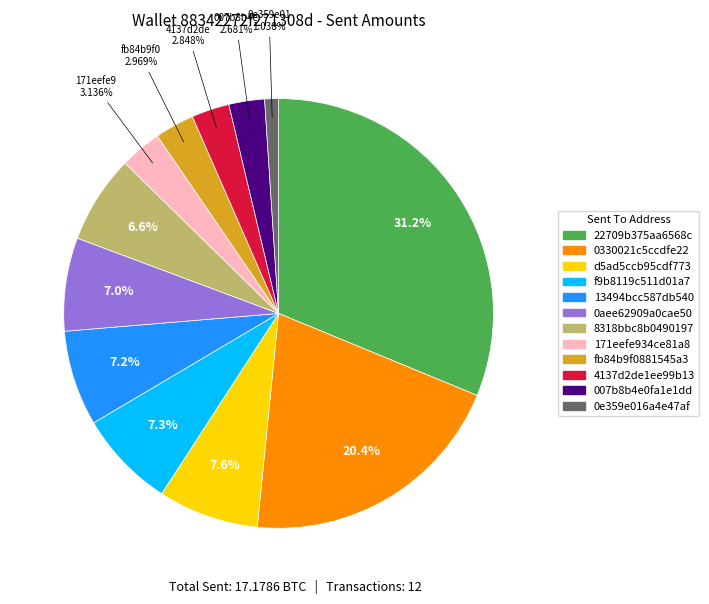

Is there any slice that represents more than half of the pie?

No